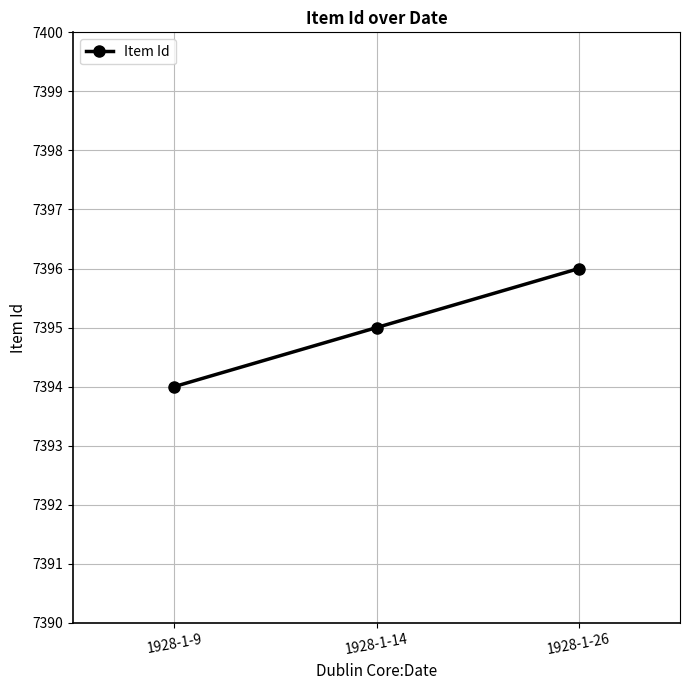

At which category does the chart reach its peak across all series?

1928-1-26